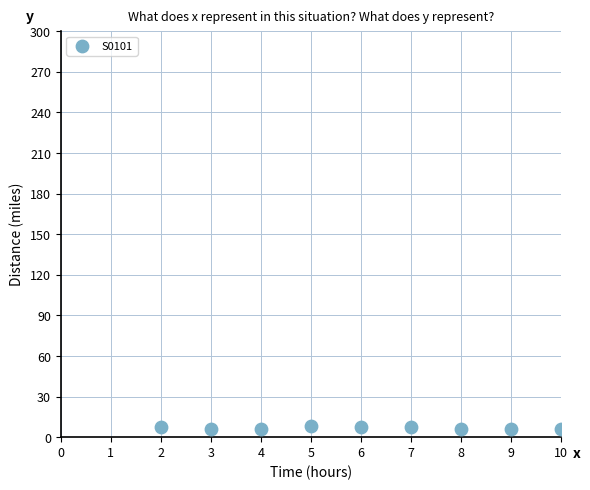

What is the range of X values (max minus min)?

8.0